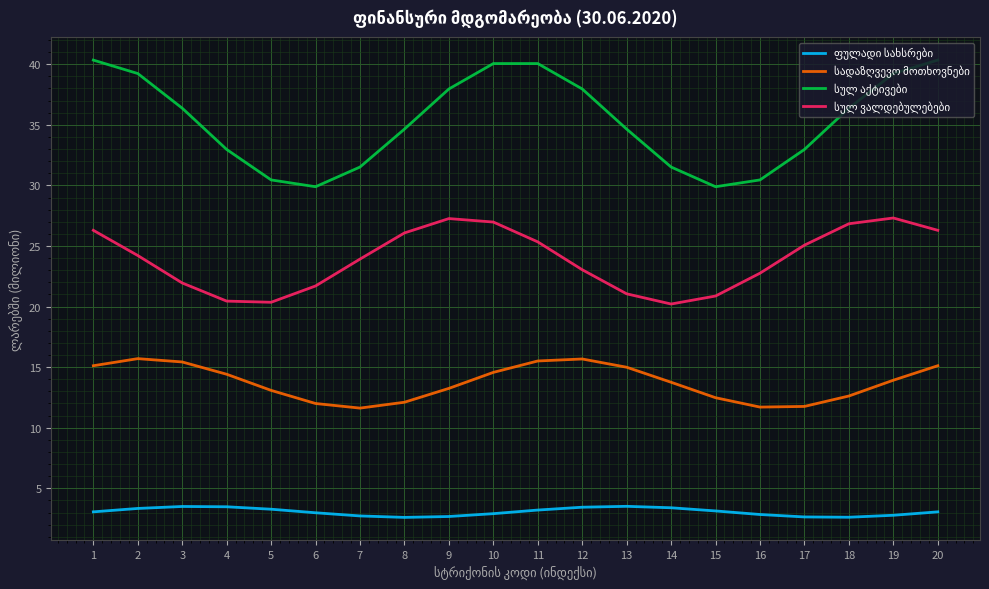

What is the total value across all series at 10?

84.5